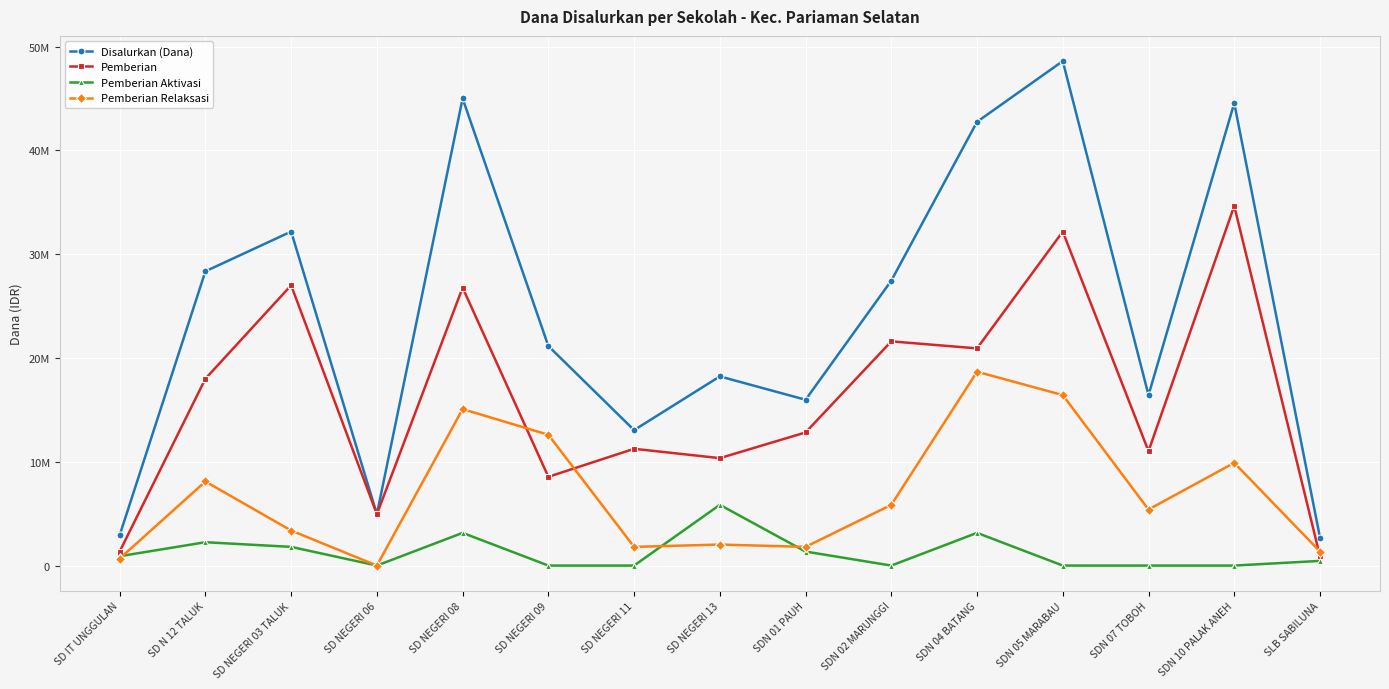

Is the value of Pemberian at SDN 01 PAUH greater than the value of Disalurkan (Dana) at SD NEGERI 11?

No